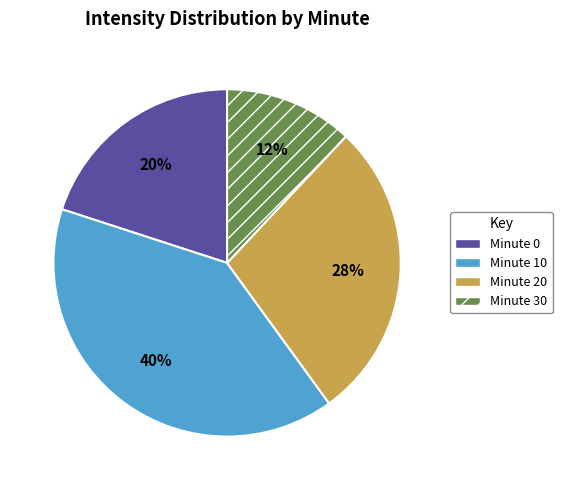

True or false: Minute 20 accounts for 37% of the total.

False